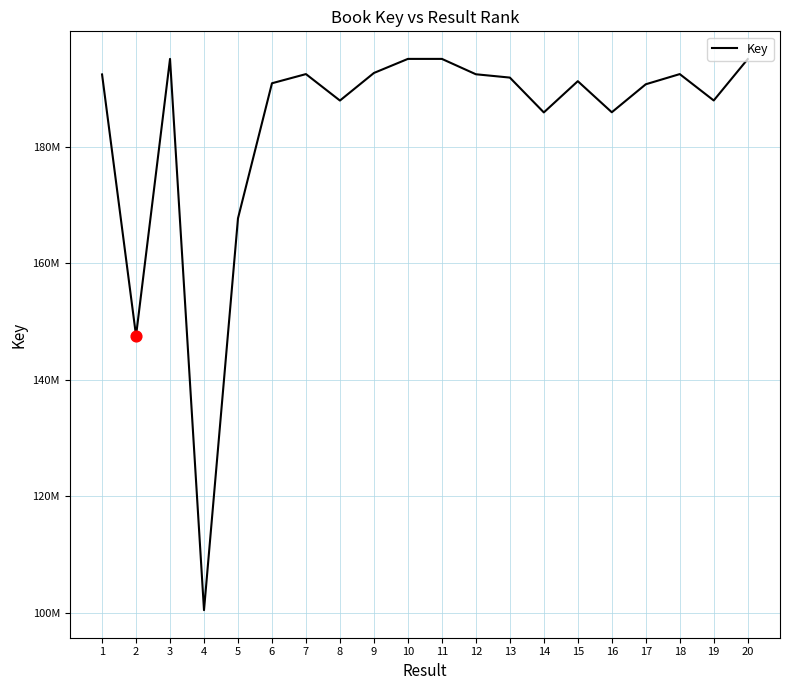

Approximately how many times larger is the value at 13 compared to 5?

1.1